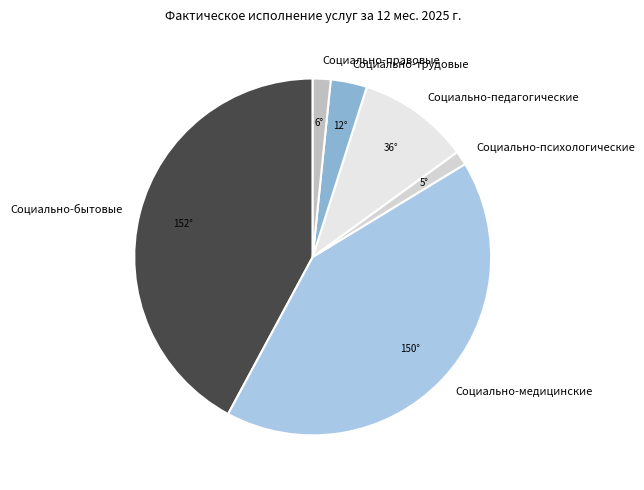

True or false: Социально-медицинские accounts for 50% of the total.

False